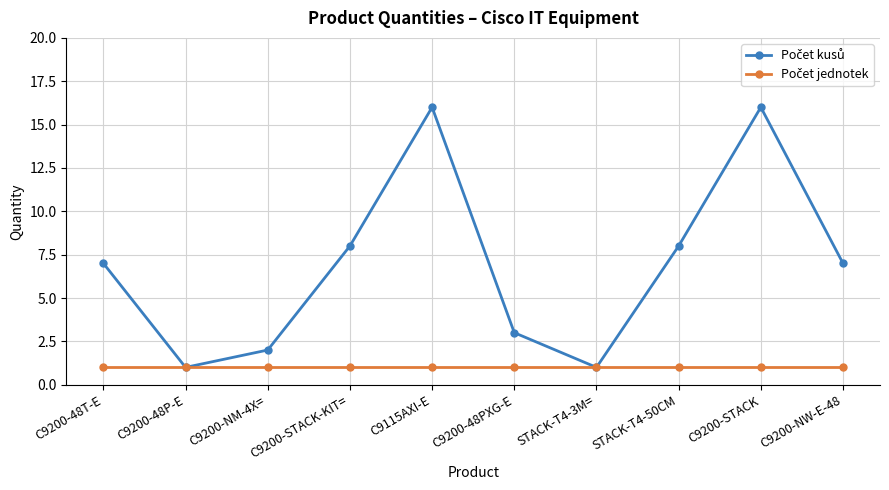

What position from the left is STACK-T4-50CM?

8